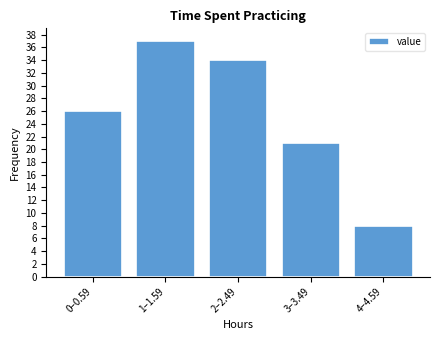

Reading right to left, what are all the values shown in this chart?

8	21	34	37	26